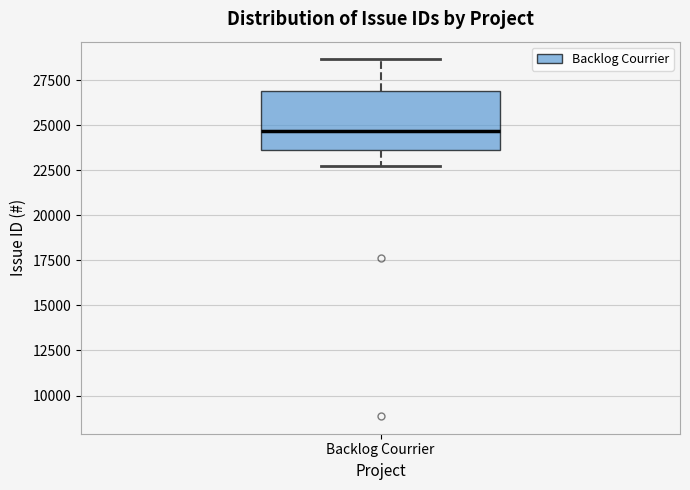

Read this box plot against the y-axis: the position of the median line, the range covered by the box, and the ends of both whiskers. The values are not printed on the chart, so give them approximately, as read against the axis.

median 24500, box 23500 to 27000, whiskers 22500 to 28500